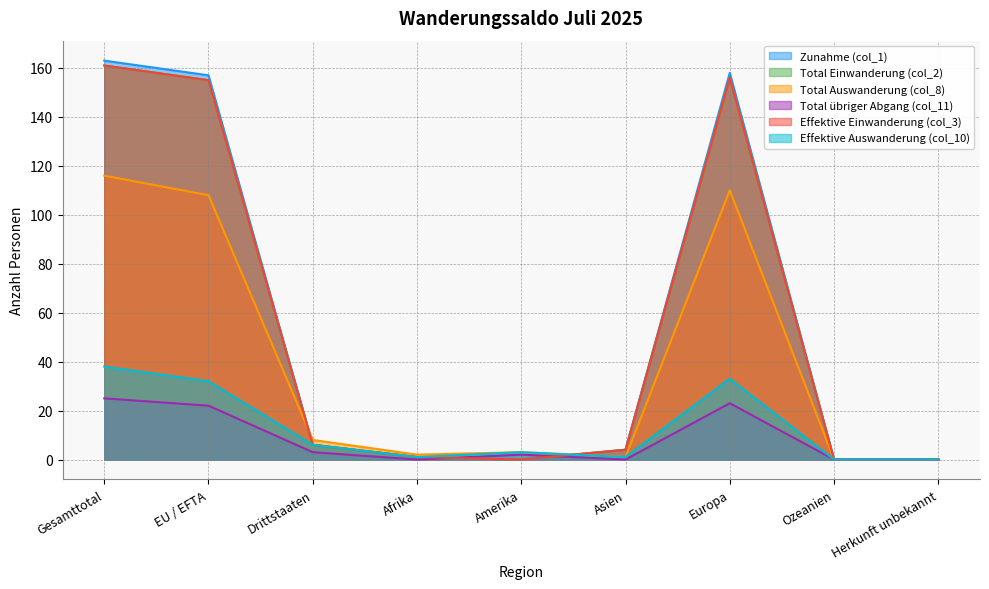

At how many categories does at least one series exceed 114?

3